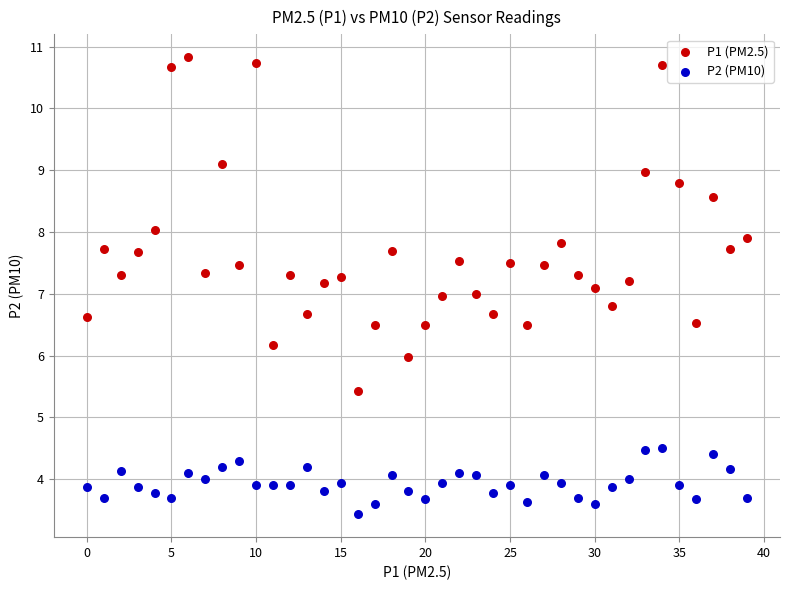

Across all data points, what is the range of Y values (max minus min)?

7.4